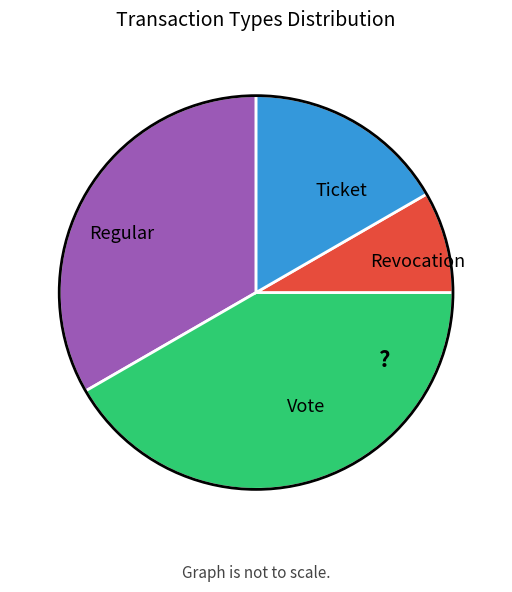

True or false: Ticket accounts for 12% of the total.

False